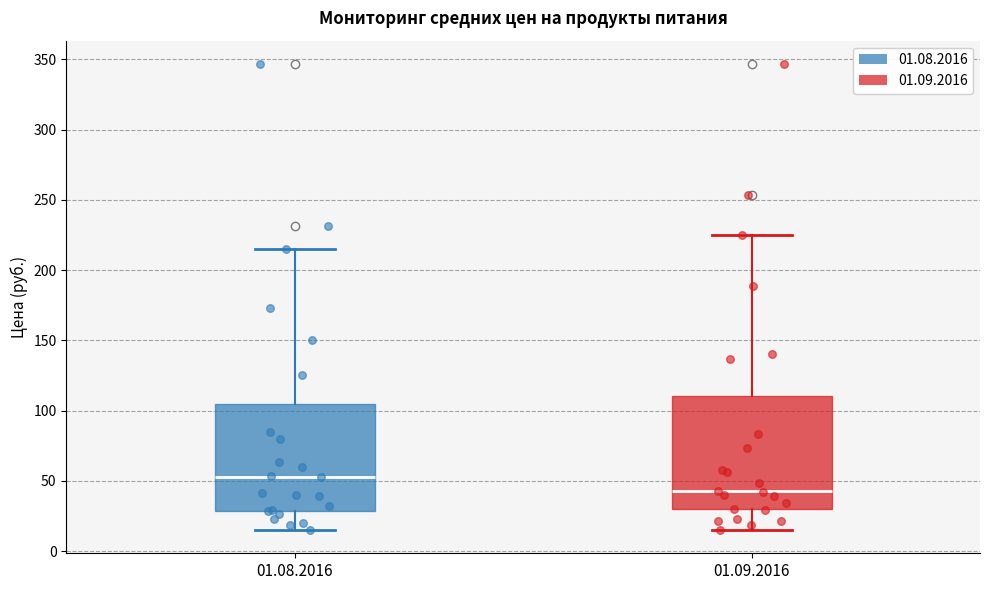

Reading left to right, read every box against the y-axis: the position of its median line, the range the box covers, and the ends of its whiskers. The values are not printed on the chart, so give them approximately, as read against the axis.

01.08.2016: median 55, box 30 to 105, whiskers 15 to 215
01.09.2016: median 45, box 30 to 110, whiskers 15 to 225